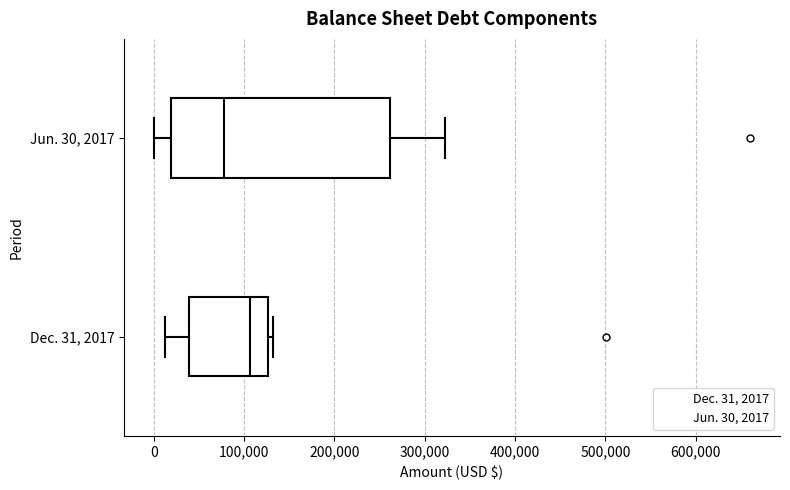

Which box is the widest, from its left edge to its right edge?

Jun. 30, 2017